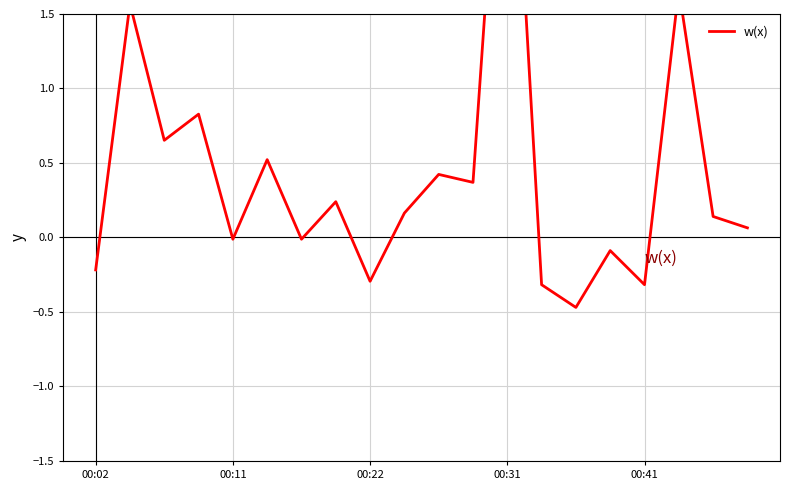

True or false: the data has more than 1 interior local peaks.

True